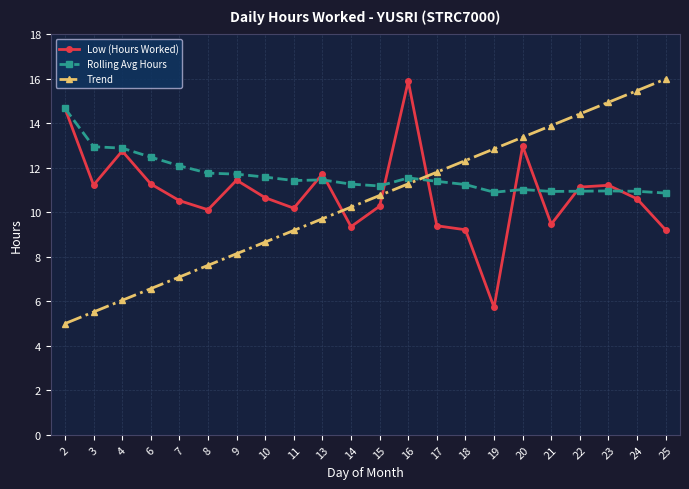

True or false: Trend has a value of 1.7 at 6.

False